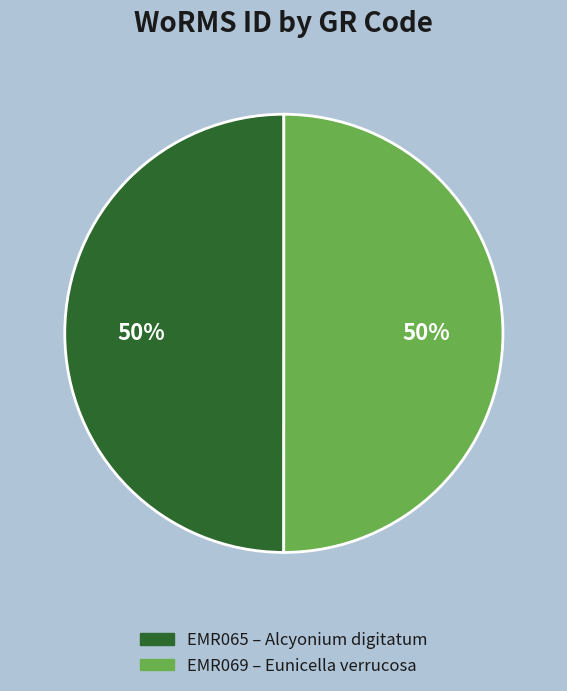

Is it true that EMR065 is 55% of the pie?

False